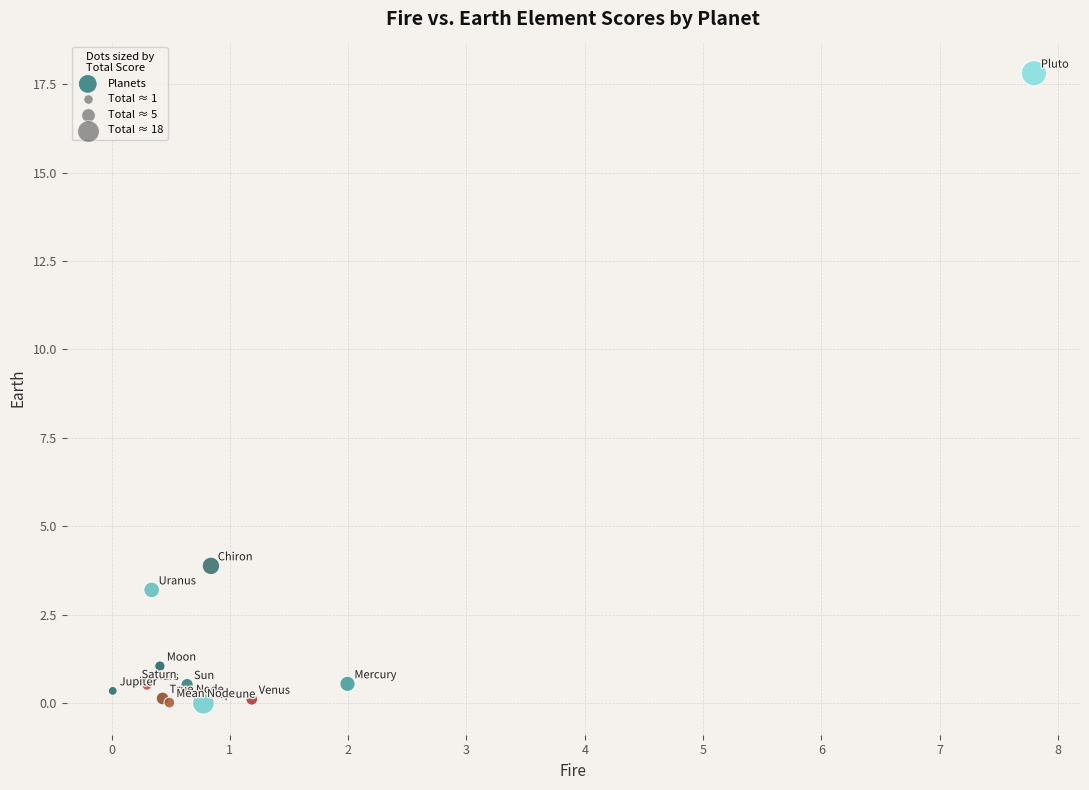

What Y value in the scatter plot is closest to 8?

3.9